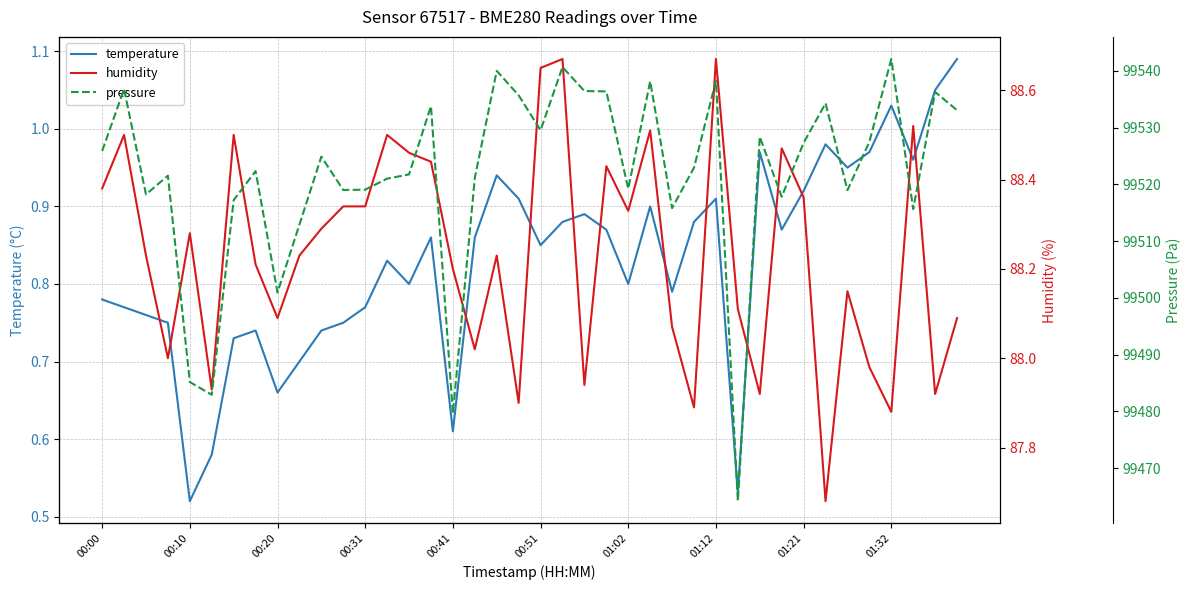

What is the value of the humidity point at the 27th from the left?

88.1